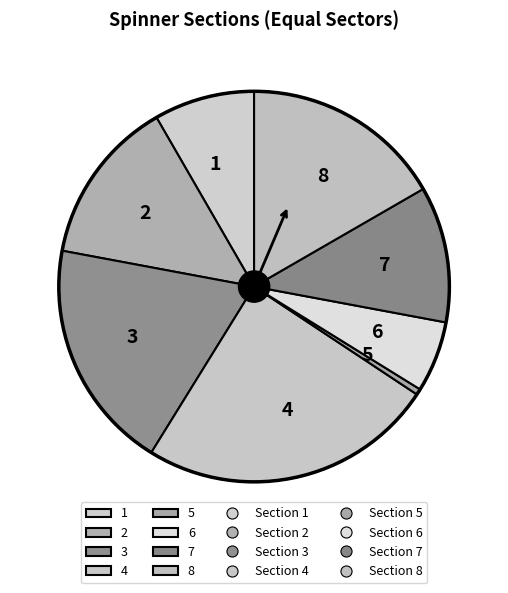

Is it true that 6 is 6% of the pie?

True